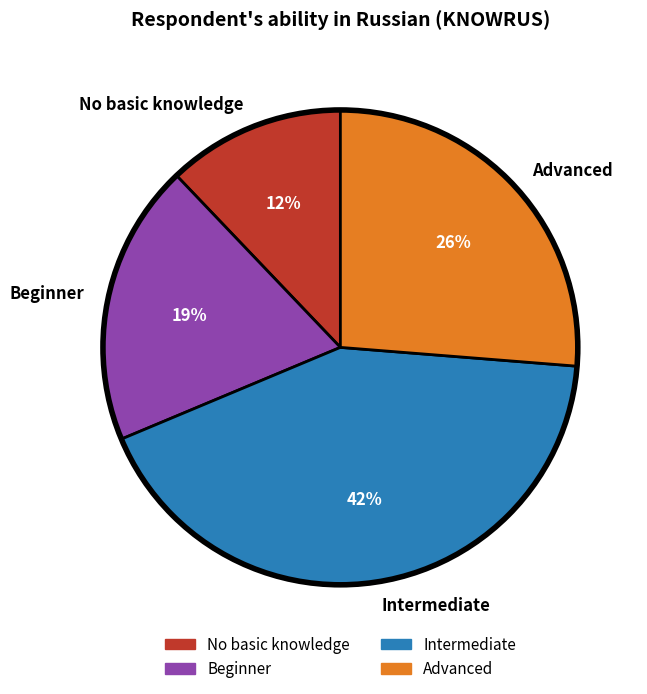

What is the smallest slice in the pie chart?

No basic knowledge